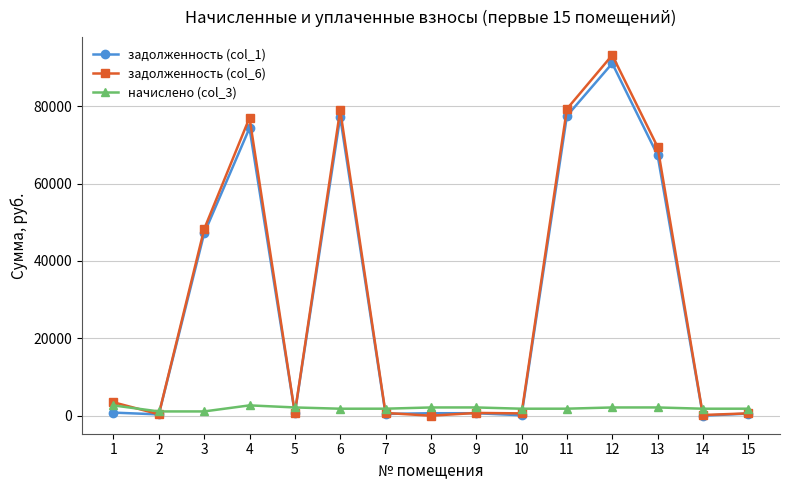

True or false: начислено (col_3) has more than 1 interior local peaks.

True